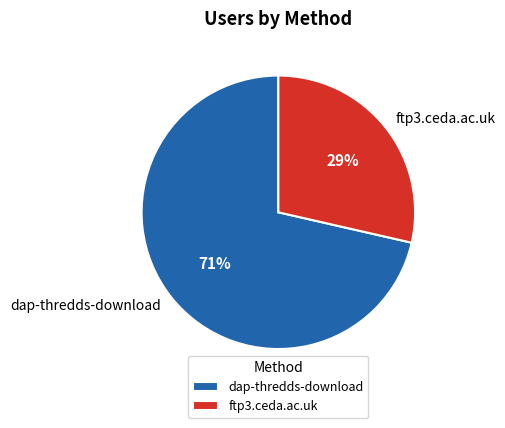

Which category has the biggest portion of the pie?

dap-thredds-download